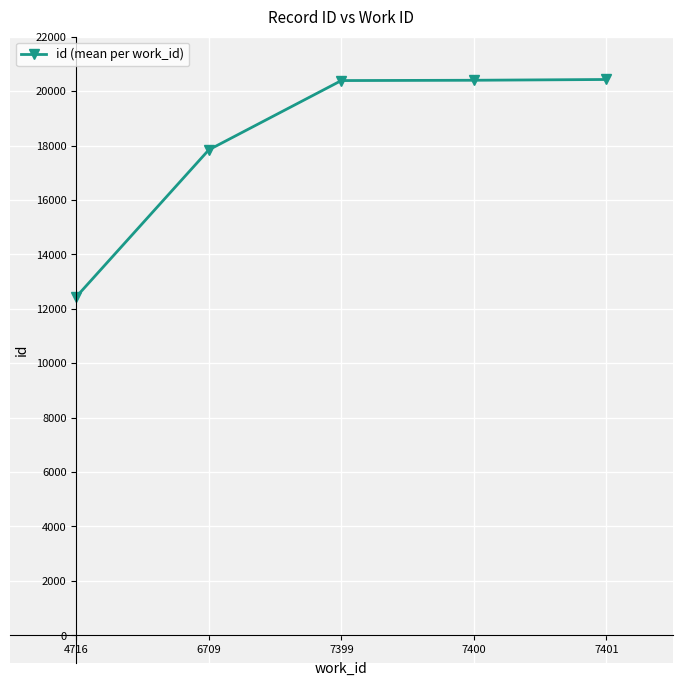

Where is the data nearest to the value 16432?

6709